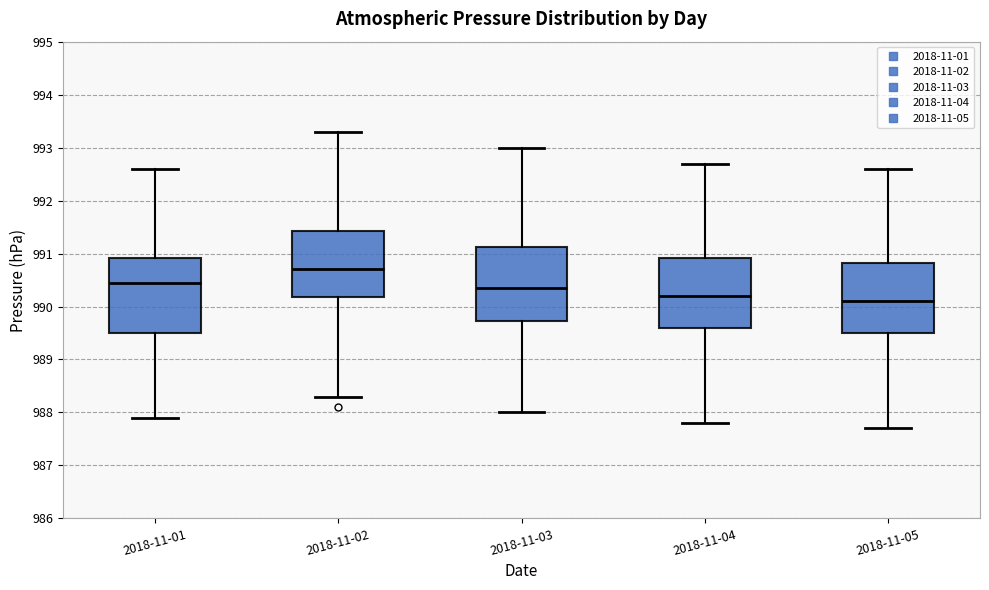

Reading left to right, read every box against the y-axis: the position of its median line, the range the box covers, and the ends of its whiskers. The values are not printed on the chart, so give them approximately, as read against the axis.

2018-11-01: median 990.5, box 989.5 to 990.9, whiskers 987.9 to 992.6
2018-11-02: median 990.7, box 990.2 to 991.4, whiskers 988.3 to 993.3
2018-11-03: median 990.4, box 989.7 to 991.1, whiskers 988.0 to 993.0
2018-11-04: median 990.2, box 989.6 to 990.9, whiskers 987.8 to 992.7
2018-11-05: median 990.1, box 989.5 to 990.8, whiskers 987.7 to 992.6